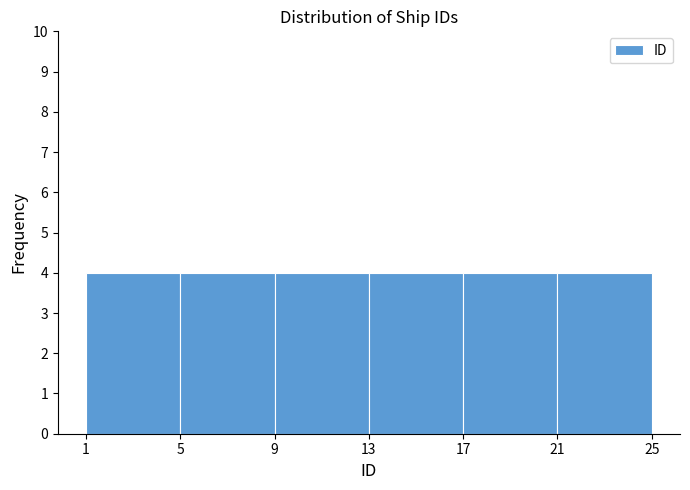

Reading left to right, transcribe this chart: for each bar, give the range it covers on the x-axis and its height. The values are not printed on the chart, so give them approximately, as read against the axis.

1 to 5: 4
5 to 9: 4
9 to 13: 4
13 to 17: 4
17 to 21: 4
21 to 25: 4